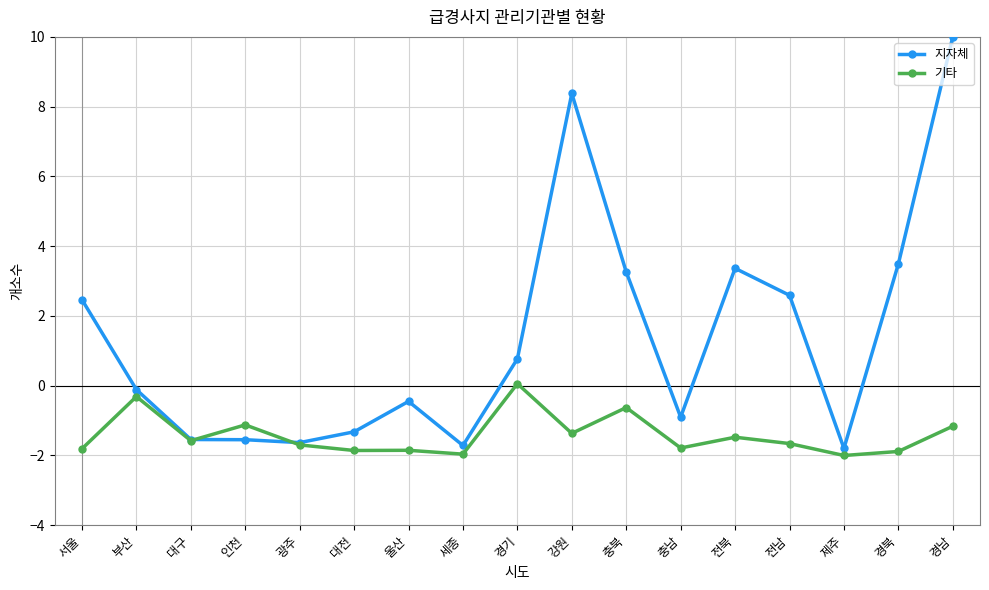

Is the value of 기타 at 충남 greater than the value of 지자체 at 충남?

No